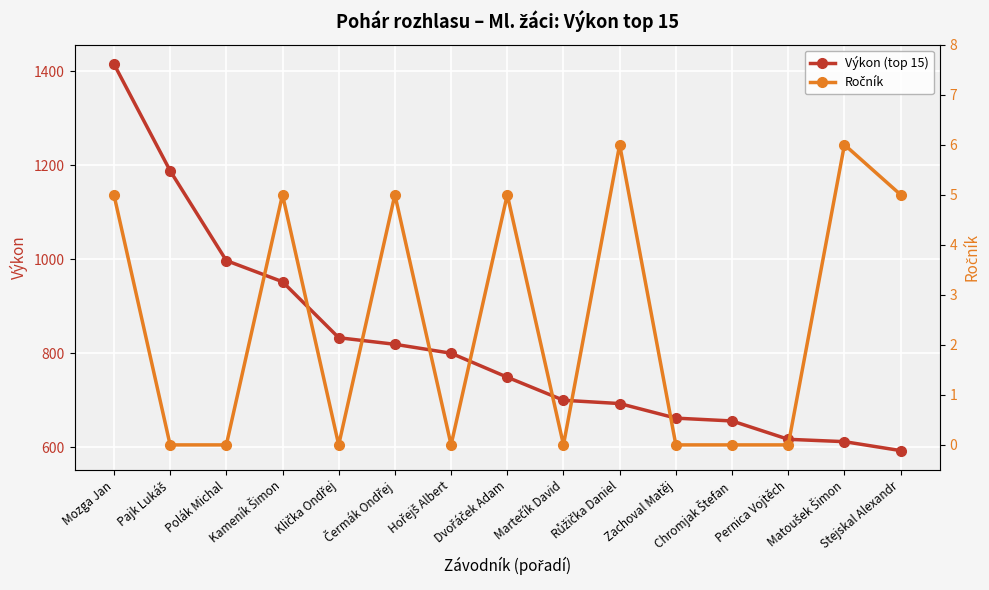

Rank the categories by Ročník value from lowest to highest.

Pajk Lukáš, Polák Michal, Klička Ondřej, Hořejš Albert, Martečík David, Zachoval Matěj, Chromjak Štefan, Pernica Vojtěch, Mozga Jan, Kameník Šimon, Čermák Ondřej, Dvořáček Adam, Stejskal Alexandr, Růžička Daniel, Matoušek Šimon